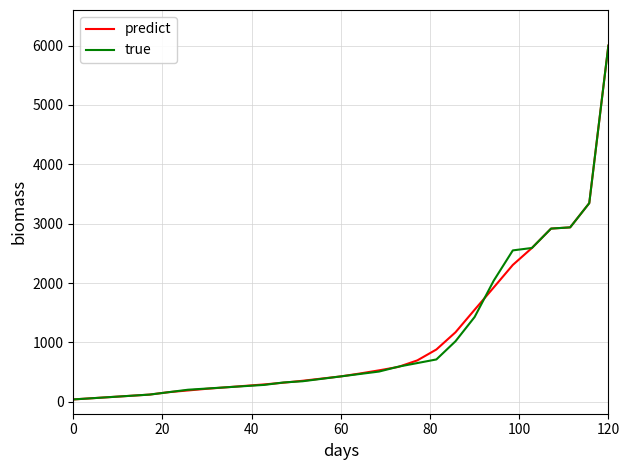

True or false: predict and true intersect in this chart.

True